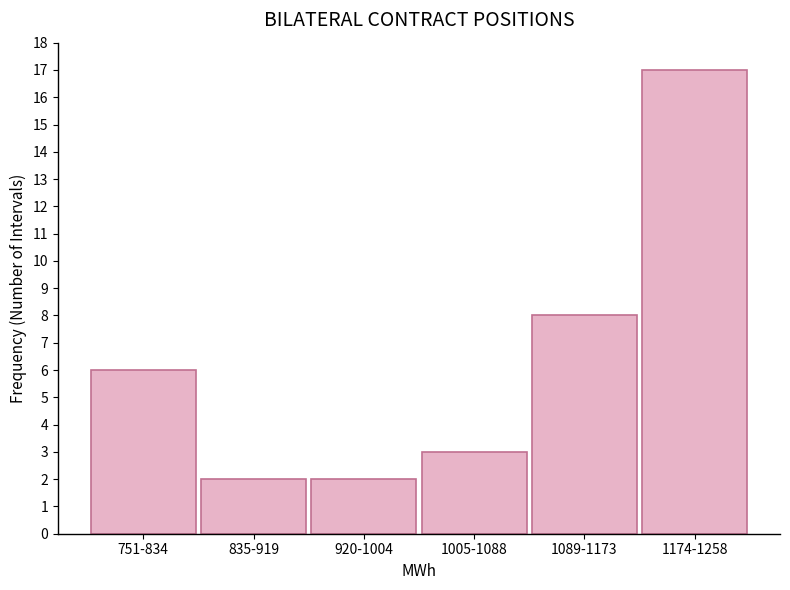

Reading left to right, transcribe all the data shown in this chart.

6	2	2	3	8	17